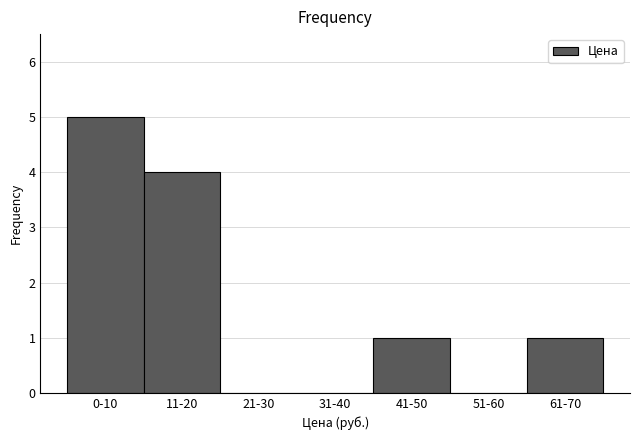

Reading left to right, transcribe all the data shown in this chart.

0-10=5	11-20=4	21-30=0	31-40=0	41-50=1	51-60=0	61-70=1